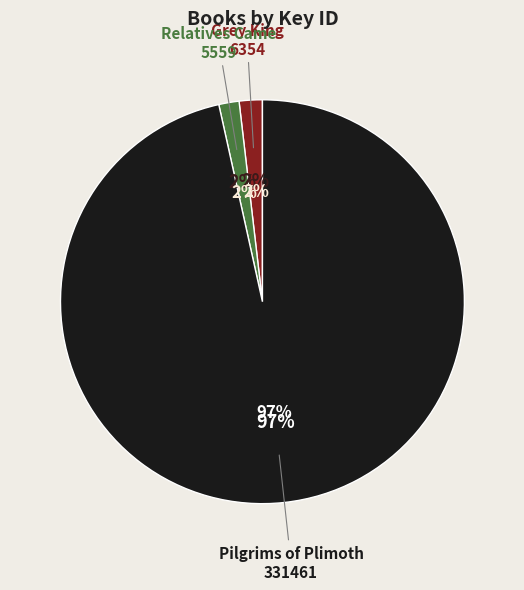

What portion of the pie excludes Relatives Came?

98.4%